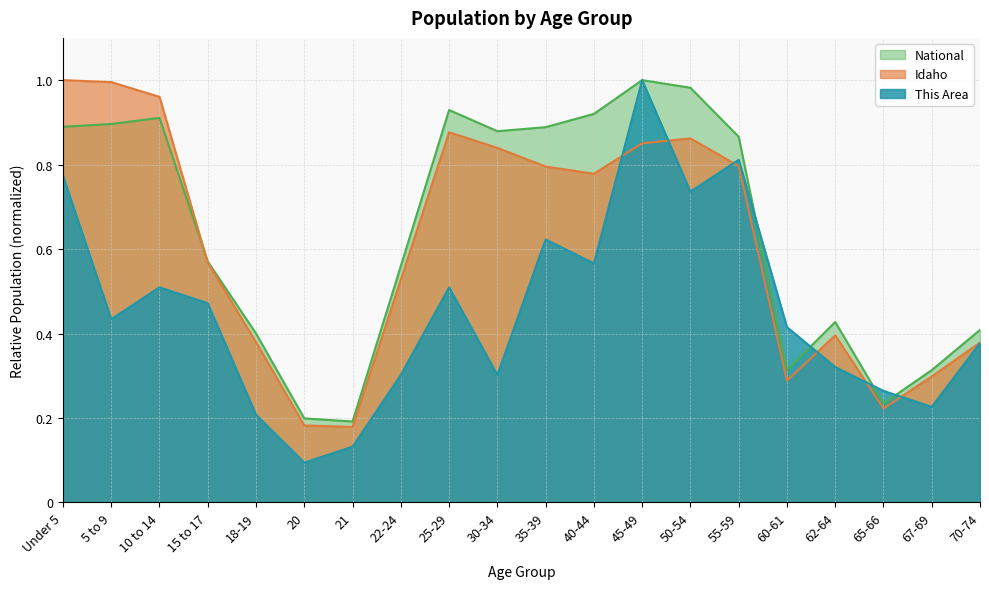

How many lines are shown in the chart?

3